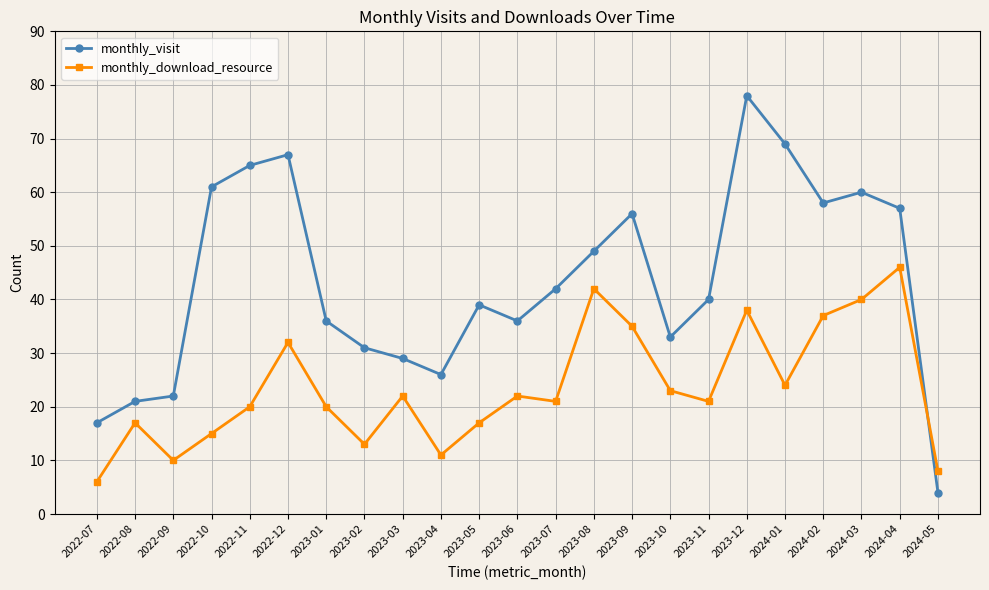

How many interior local peaks does the monthly_visit series have?

5